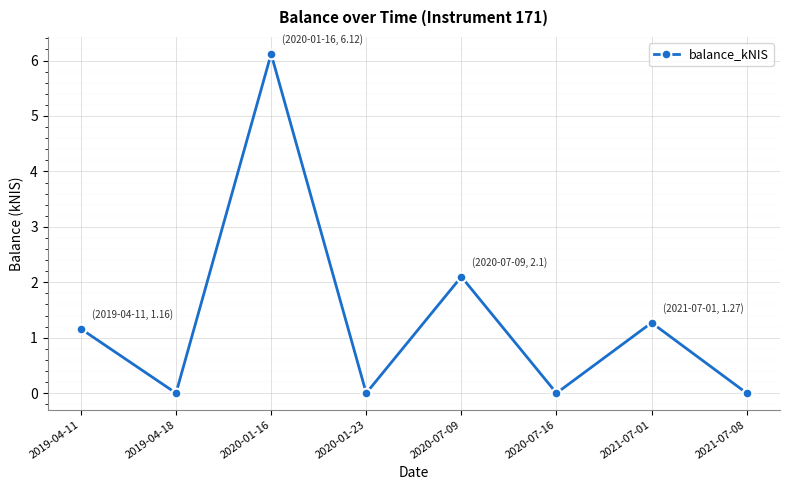

Reading left to right, transcribe all the data shown in this chart.

2019-04-11=1.2	2019-04-18=0.0	2020-01-16=6.1	2020-01-23=0.0	2020-07-09=2.1	2020-07-16=0.0	2021-07-01=1.3	2021-07-08=0.0